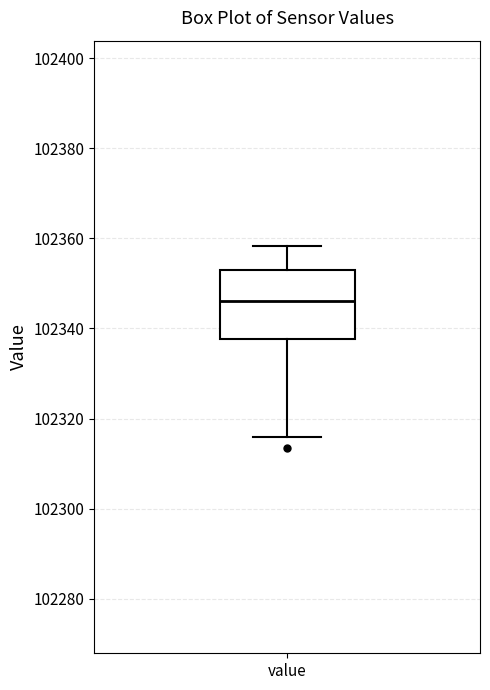

Transcribe this box plot: give where the median line is, the range the box spans, and where the two whiskers end, as read against the y-axis. The values are not printed on the chart, so give them approximately, as read against the axis.

median 102346, box 102338 to 102352, whiskers 102316 to 102358